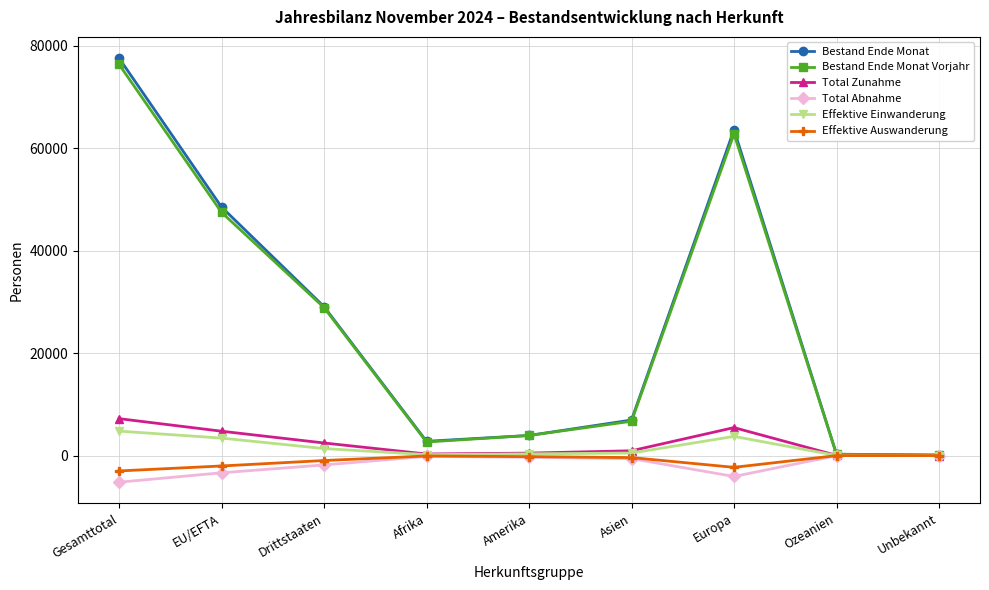

True or false: Effektive Einwanderung has more than 0 points higher than both neighbors.

True